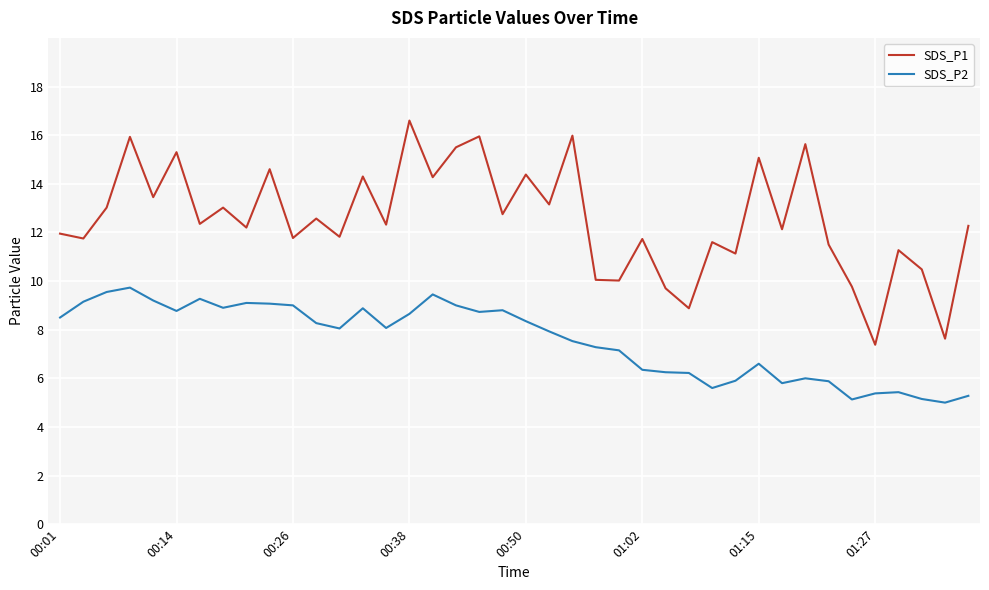

What is the difference between the maximum and minimum values in the SDS_P1 series?

9.2